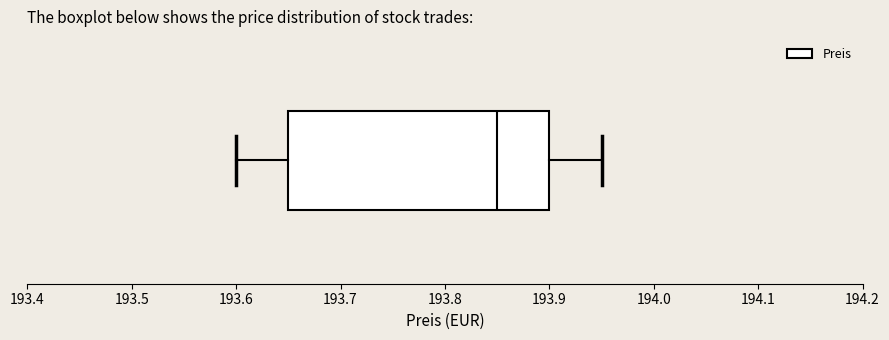

Read this box plot against the x-axis: the position of the median line, the range covered by the box, and the ends of both whiskers. The values are not printed on the chart, so give them approximately, as read against the axis.

median 193.85, box 193.65 to 193.90, whiskers 193.60 to 193.95